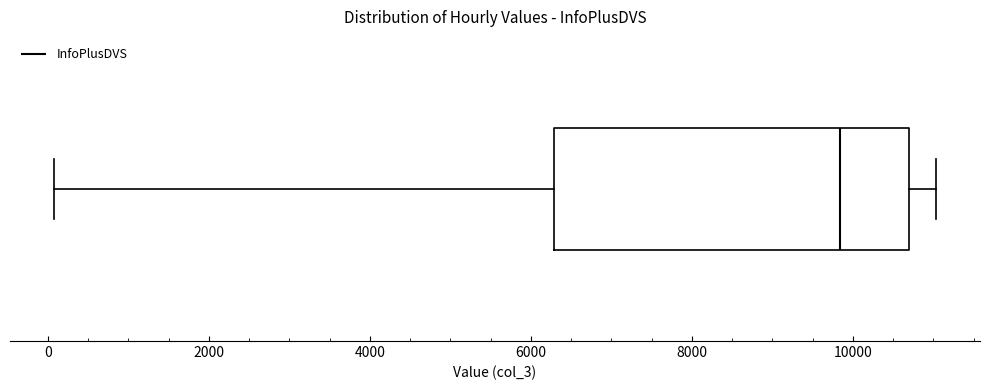

Where does the right whisker of the box end on the x-axis? The values are not printed on the chart, so give them approximately, as read against the axis.

11000